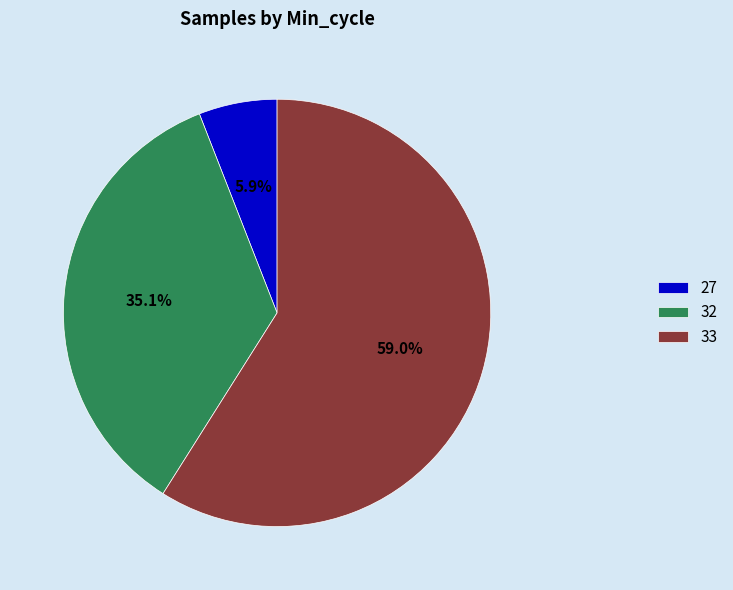

Combined, do 32 and 27 account for over 50%?

No